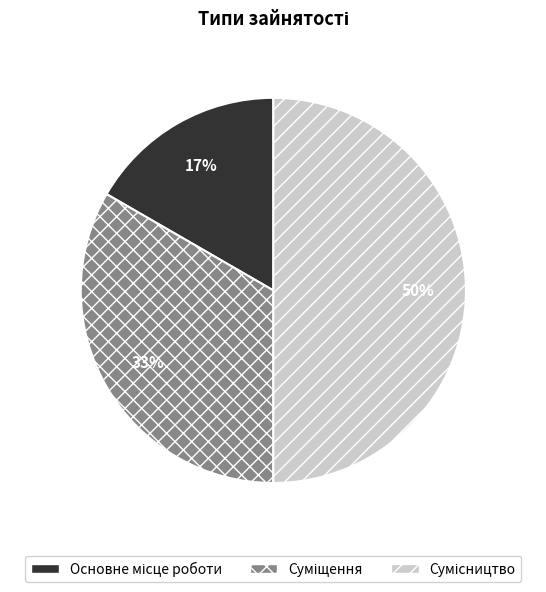

To the nearest percent, what is the average slice percentage?

33%